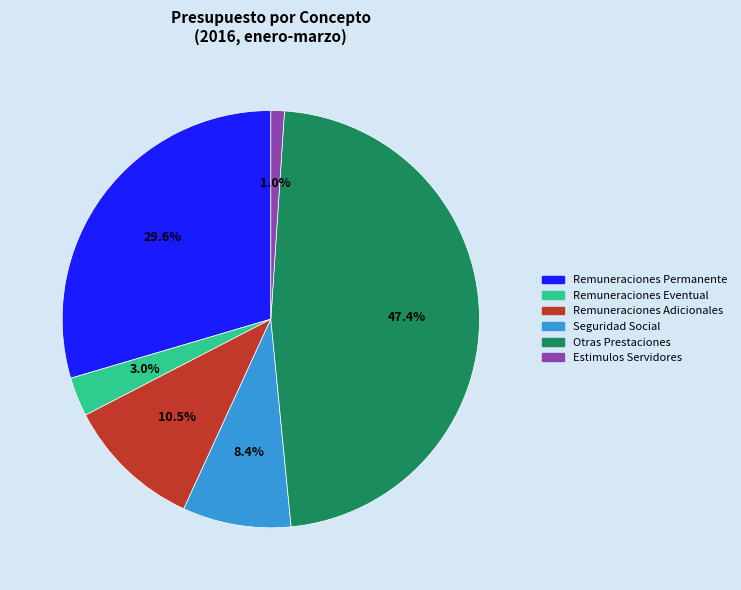

How many segments does this pie chart have?

6